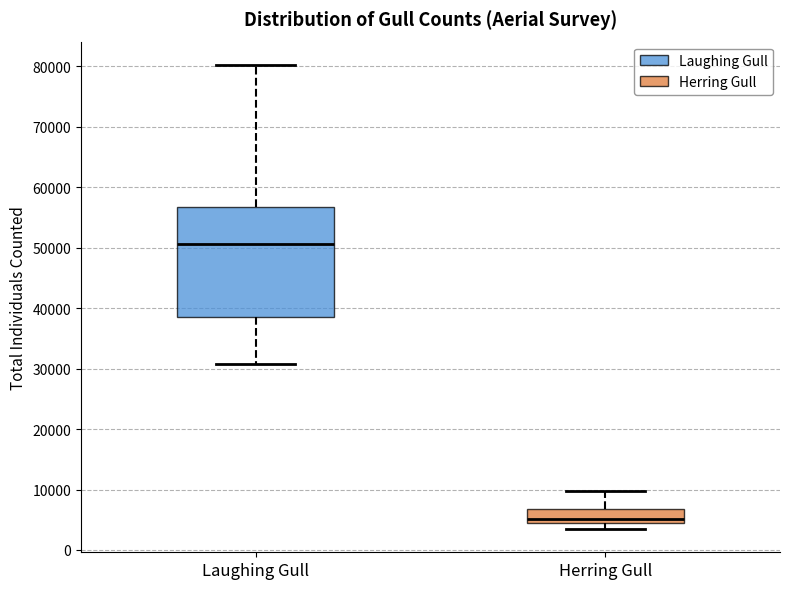

Comparing the boxes themselves (not the whiskers), which one is the tallest?

Laughing Gull